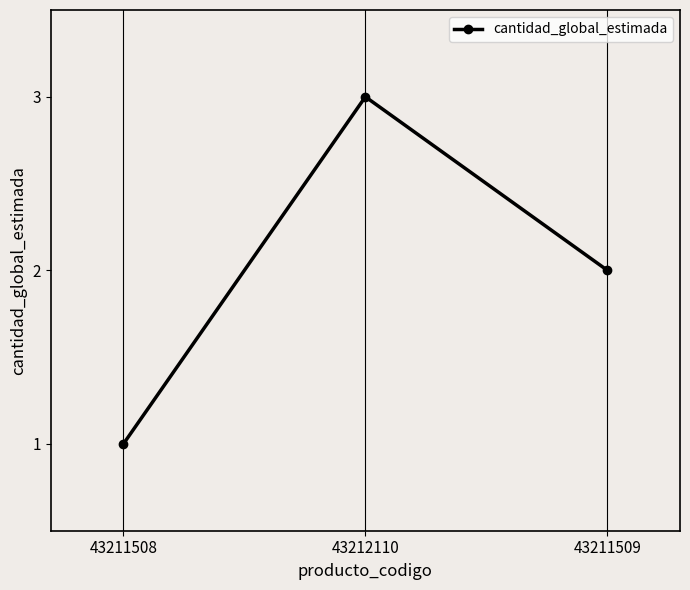

At which category does the chart reach its minimum across all series?

43211508